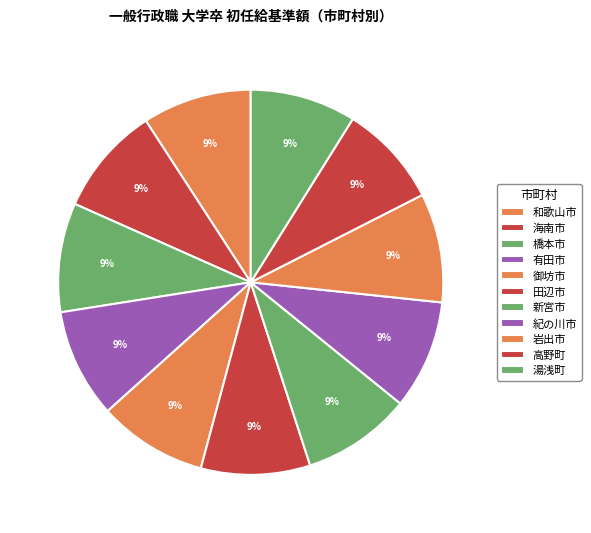

Does any single category account for the majority?

No